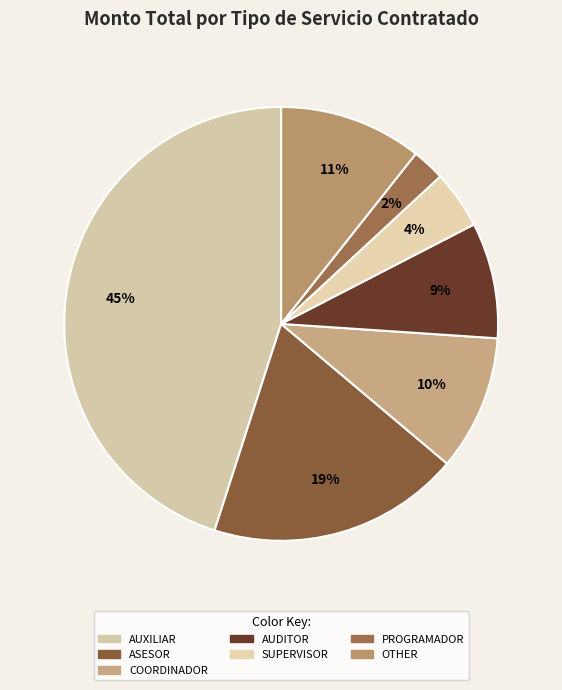

Does AUXILIAR account for over 50% of the chart?

No